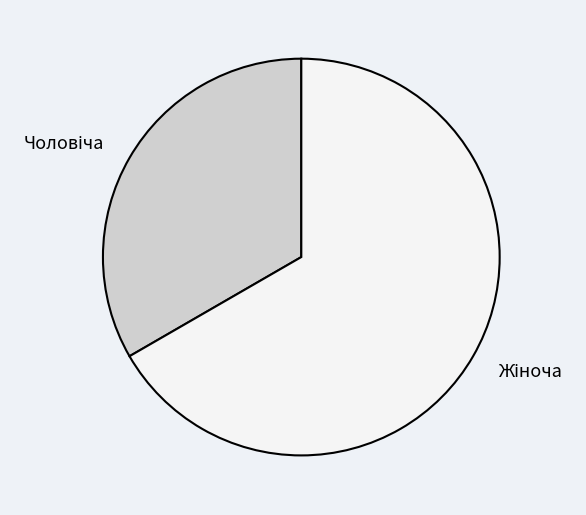

Does Жіноча account for over 50% of the chart?

Yes